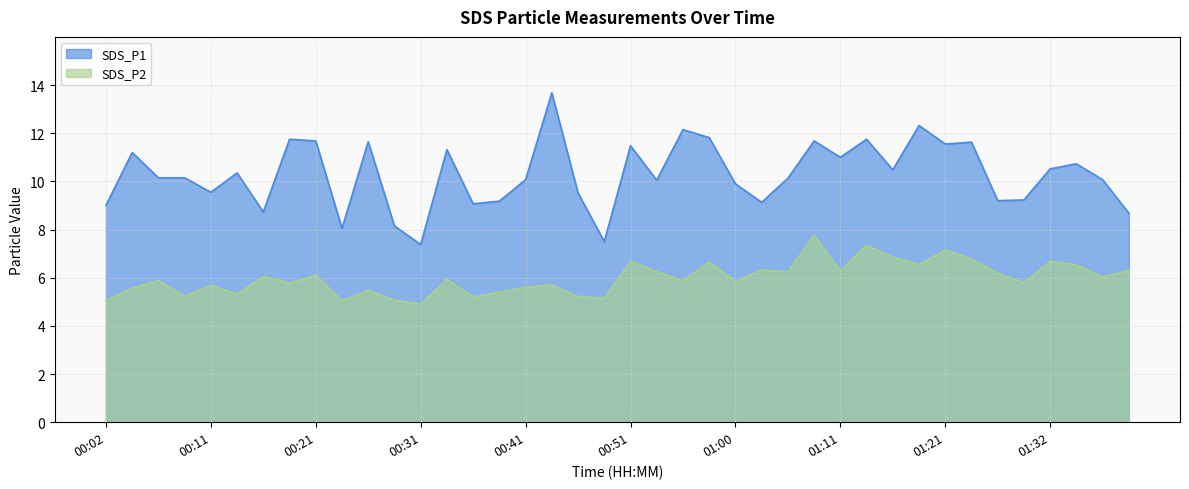

Where is SDS_P2 nearest to the value 6?

01:37